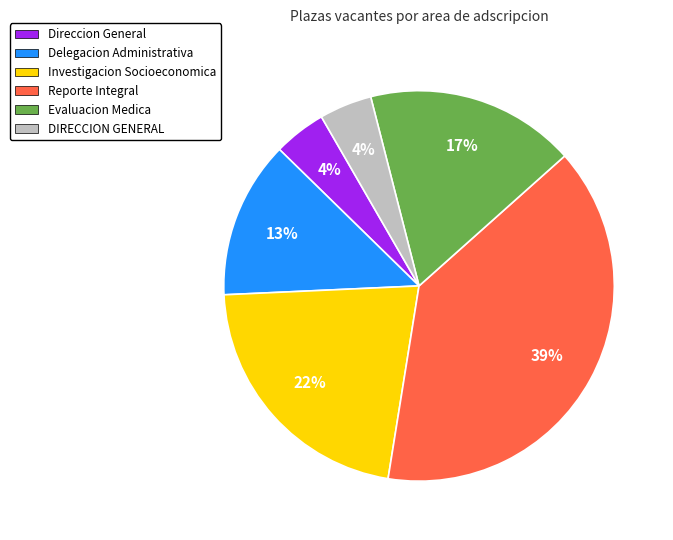

To the nearest percent, what percentage of the pie is Delegacion Administrativa?

13%